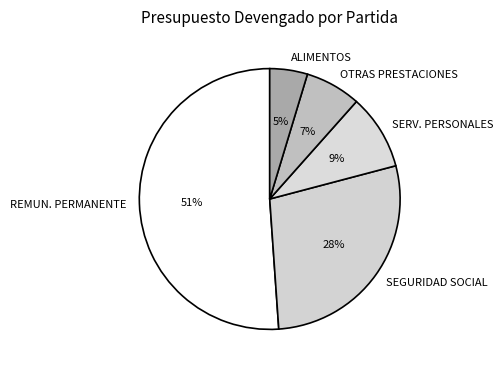

How many slices are in this pie chart?

5